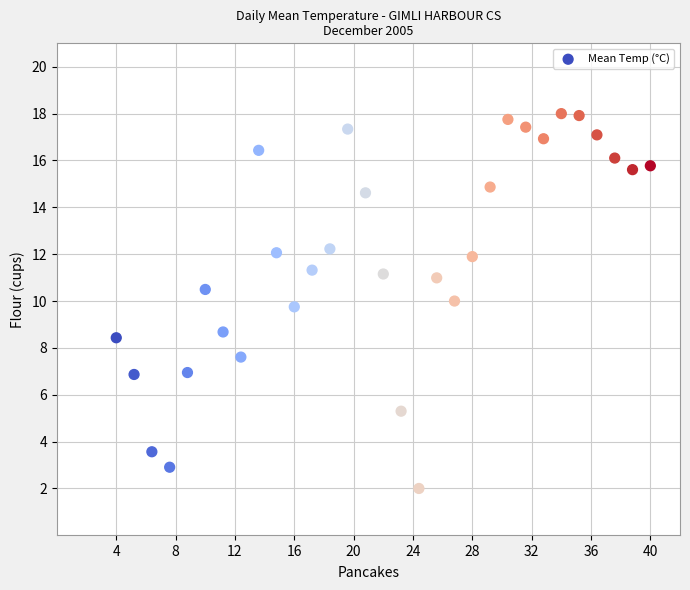

What is the range of X values (max minus min)?

36.0